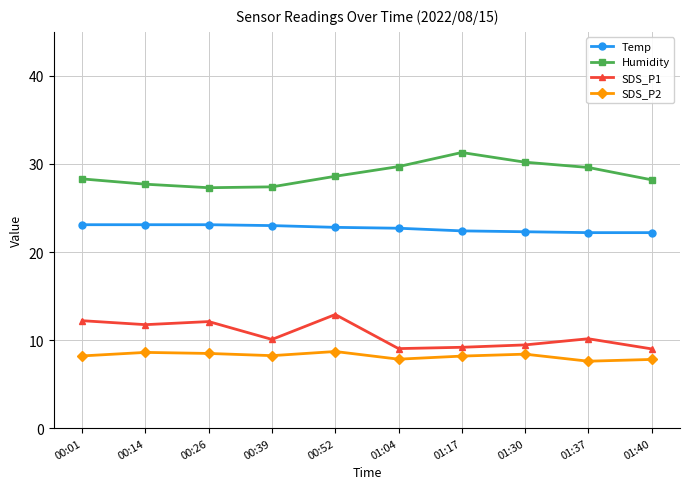

What is the sum of the SDS_P2 values at 01:30 and 01:37?

16.0